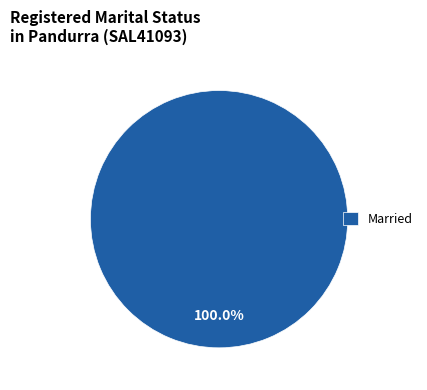

To the nearest percent, what portion does Married represent?

100%